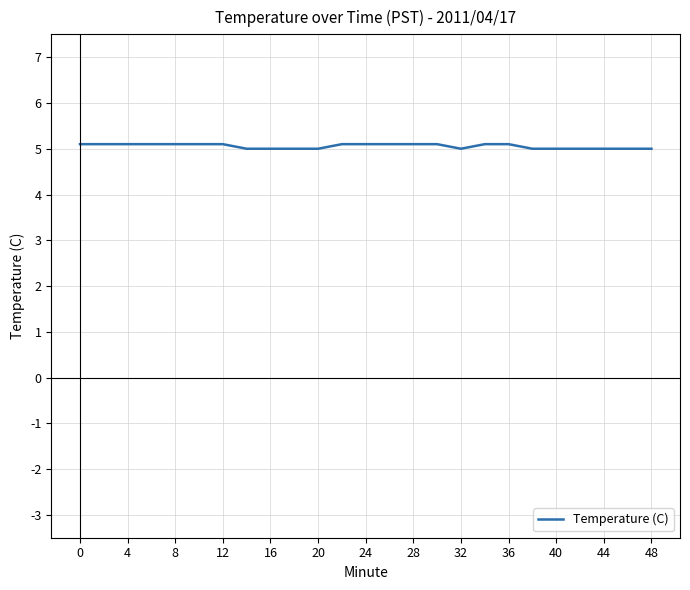

What is the maximum value shown in the chart?

5.1